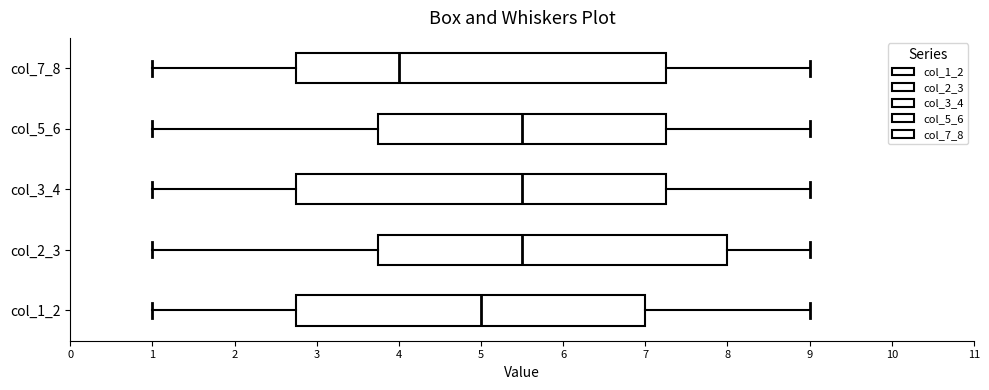

Reading bottom to top, transcribe this box plot: for each box, give where its median line is, the range the box spans, and where its two whiskers end, as read against the x-axis. The values are not printed on the chart, so give them approximately, as read against the axis.

col_1_2: median 5.0, box 2.8 to 7.0, whiskers 1.0 to 9.0
col_2_3: median 5.5, box 3.8 to 8.0, whiskers 1.0 to 9.0
col_3_4: median 5.5, box 2.8 to 7.3, whiskers 1.0 to 9.0
col_5_6: median 5.5, box 3.8 to 7.3, whiskers 1.0 to 9.0
col_7_8: median 4.0, box 2.8 to 7.3, whiskers 1.0 to 9.0